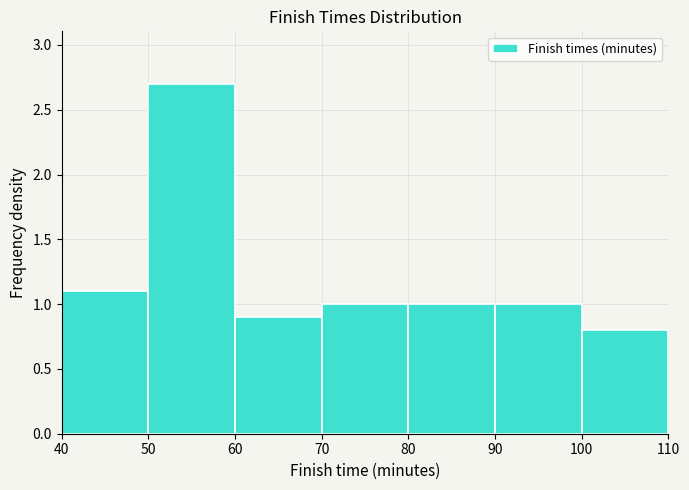

Which range on the x-axis has the tallest bar?

50 to 60